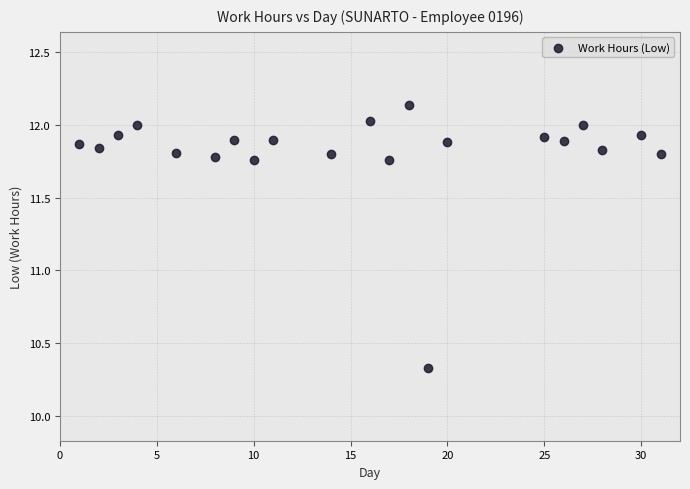

What is the range of X values (max minus min)?

30.0